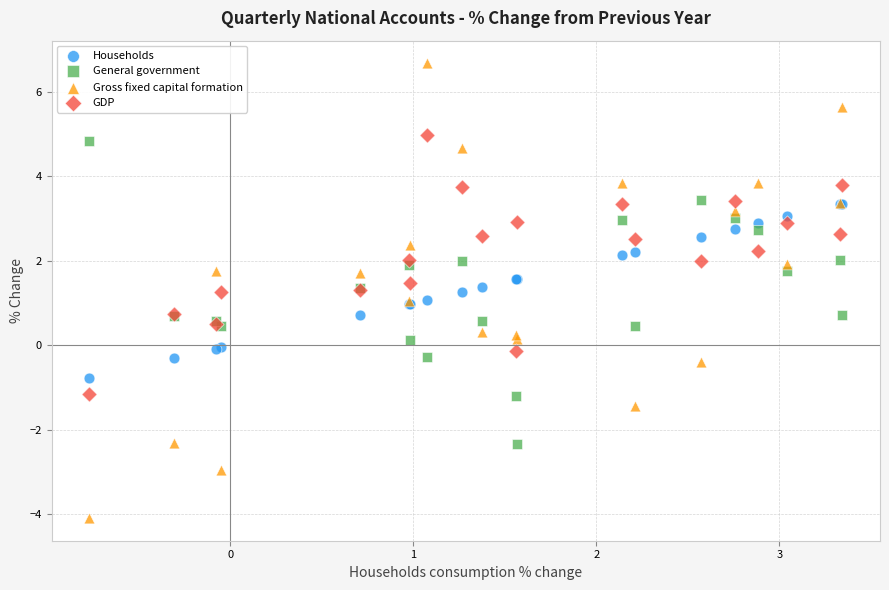

What are all the series names shown in the legend?

Households, General government, Gross fixed capital formation, GDP